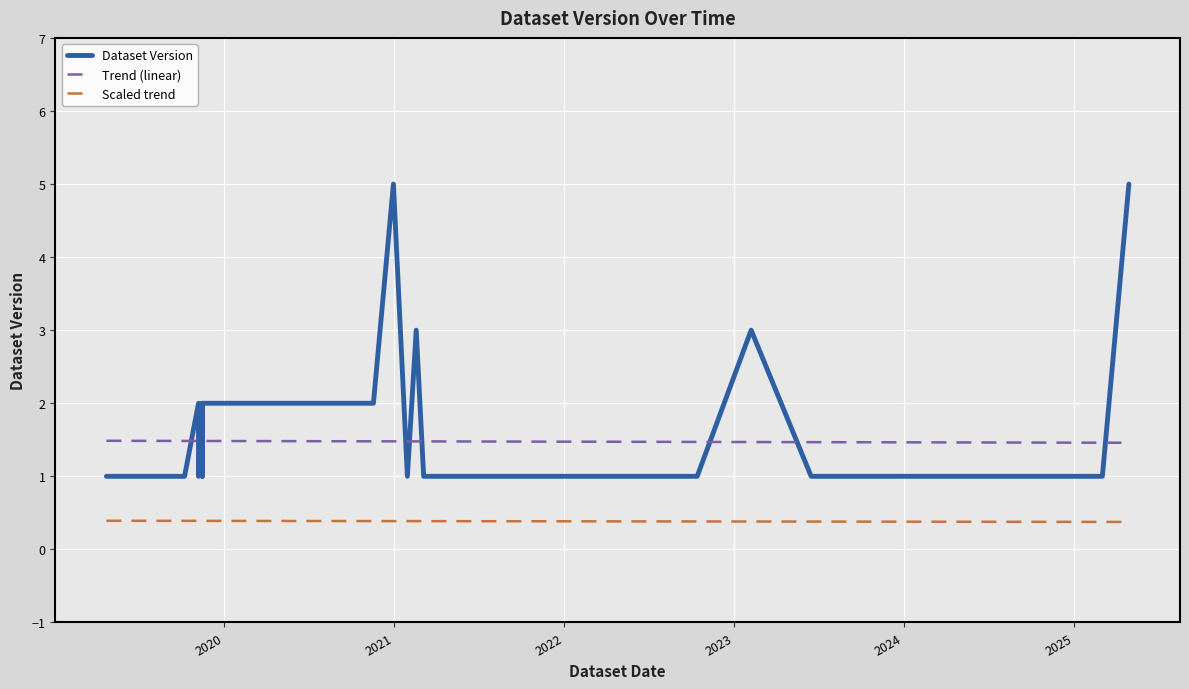

What is the lowest value of the Trend (linear) series?

1.5